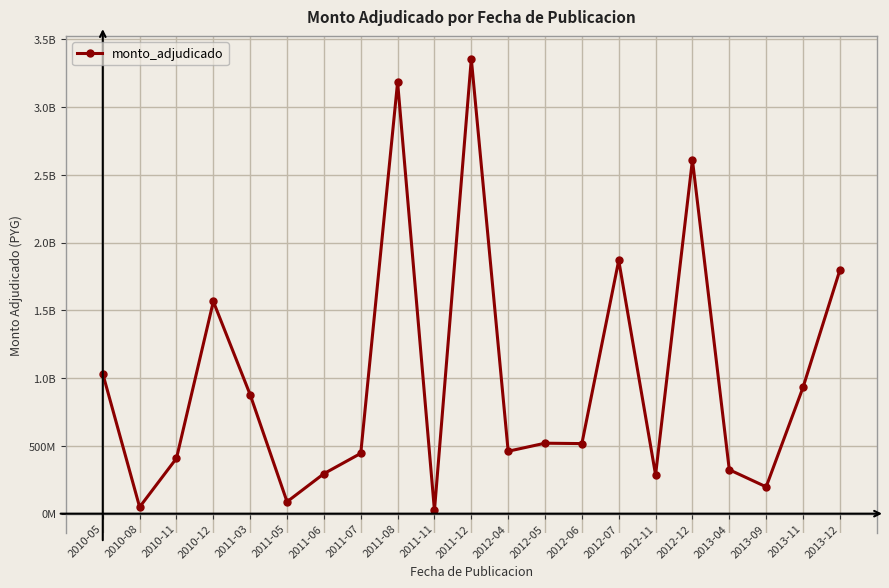

Where does the data first go above 517134000?

2010-05